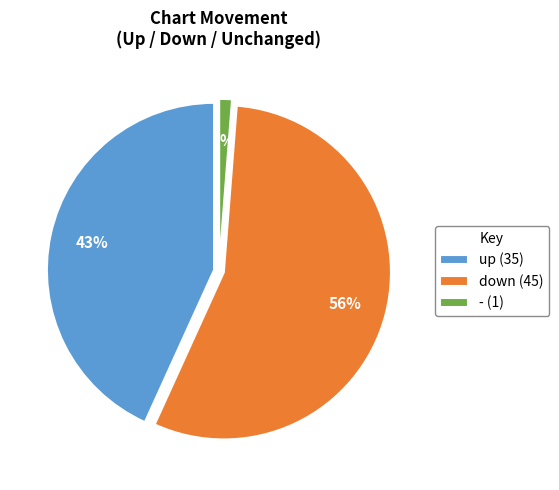

What is the majority slice?

down